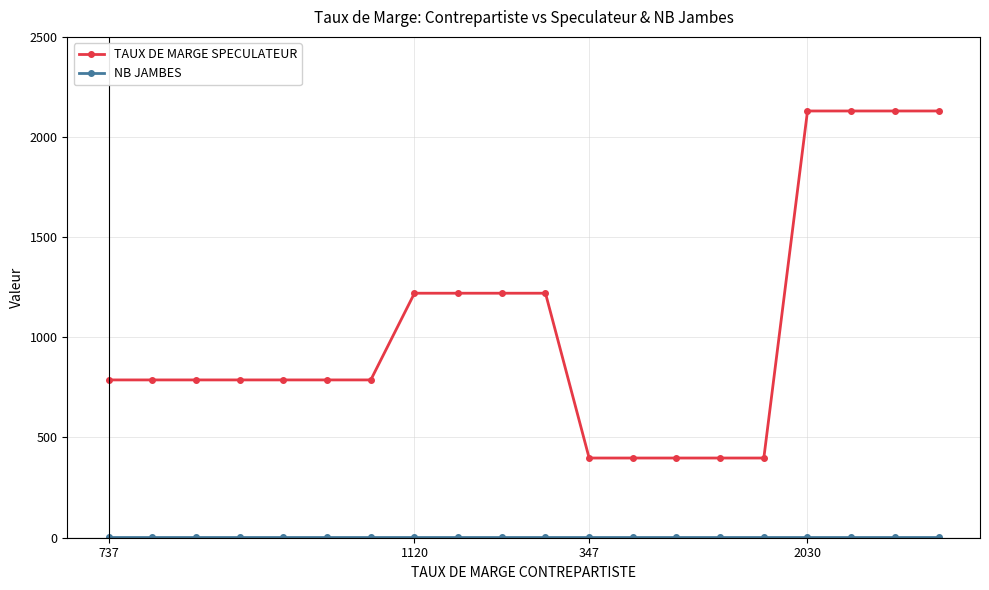

Which series has the largest range (max minus min)?

TAUX DE MARGE SPECULATEUR